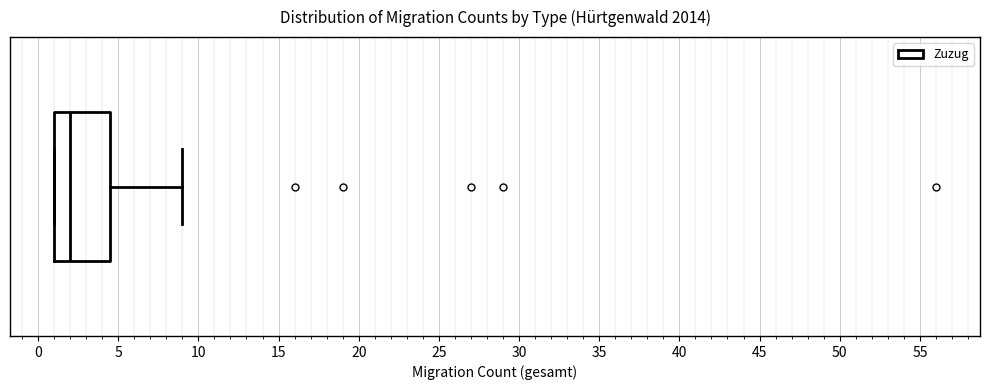

Read this box plot against the x-axis: the position of the median line, the range covered by the box, and the ends of both whiskers. The values are not printed on the chart, so give them approximately, as read against the axis.

median 2.0, box 1.0 to 4.5, whiskers 1.0 to 9.0